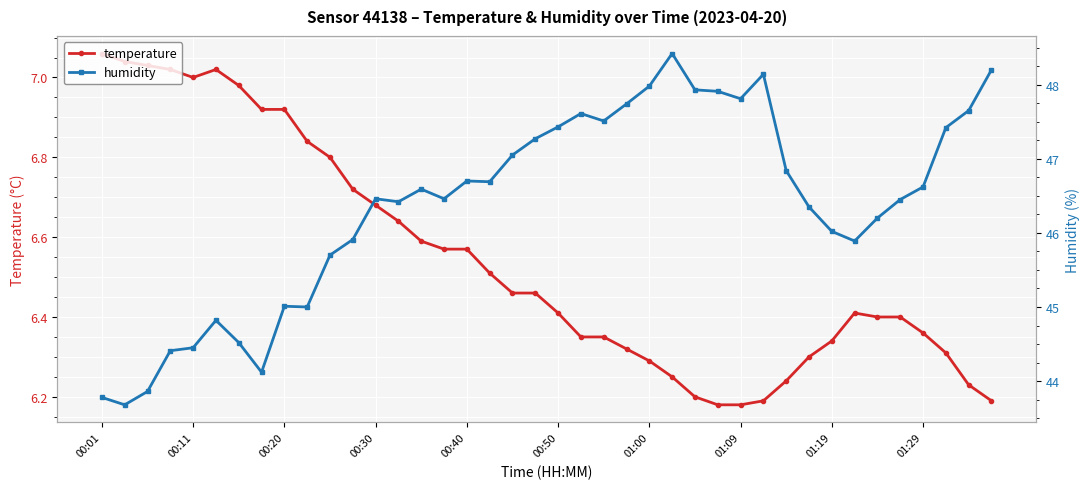

The humidity series shows 47.4 at 00:50. True or false?

True